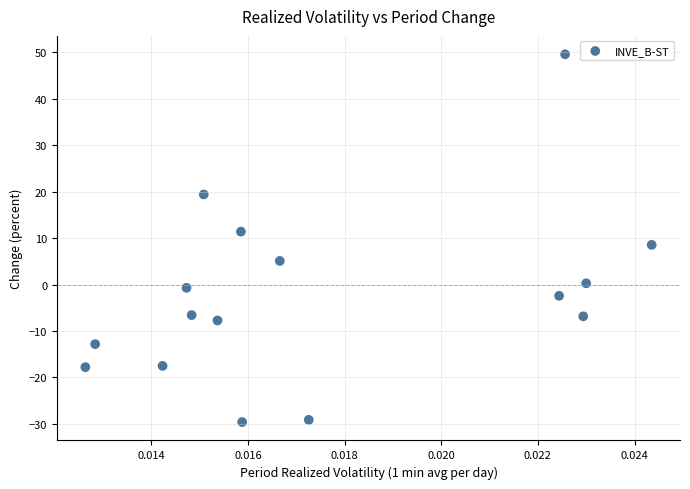

What is the range of Y values (max minus min)?

79.2